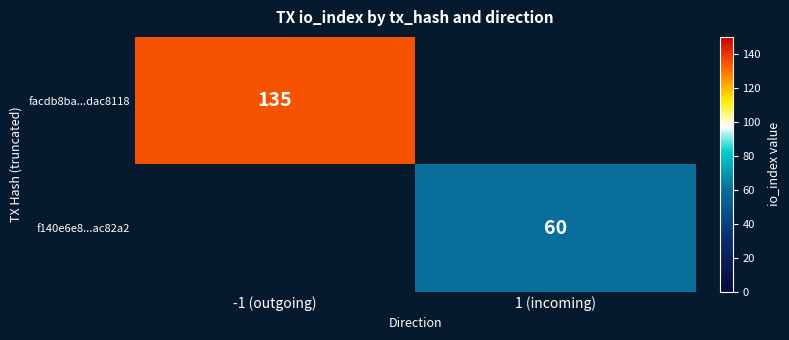

True or false: facdb8ba...dac8118 has a value of 186.7 at -1 (outgoing).

False